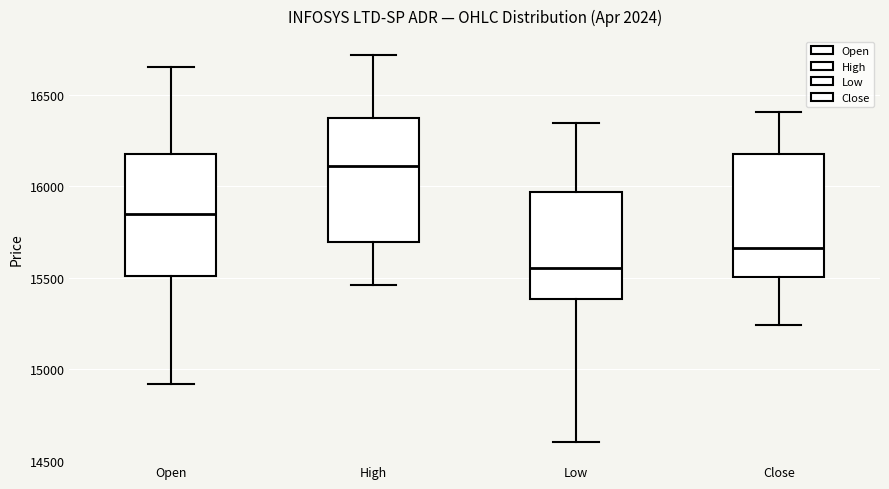

Which box's median line is the lowest?

Low